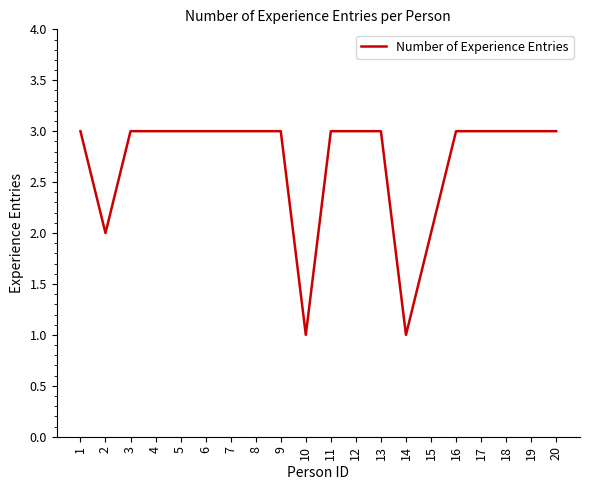

Does the chart have visible grid lines?

No